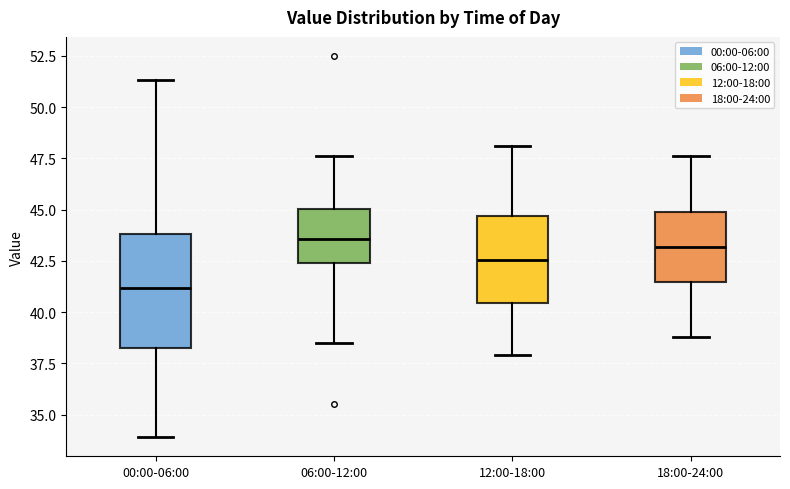

Reading left to right, read every box against the y-axis: the position of its median line, the range the box covers, and the ends of its whiskers. The values are not printed on the chart, so give them approximately, as read against the axis.

00:00-06:00: median 41.0, box 38.5 to 44.0, whiskers 34.0 to 51.5
06:00-12:00: median 43.5, box 42.5 to 45.0, whiskers 38.5 to 47.5
12:00-18:00: median 42.5, box 40.5 to 44.5, whiskers 38.0 to 48.0
18:00-24:00: median 43.0, box 41.5 to 45.0, whiskers 39.0 to 47.5